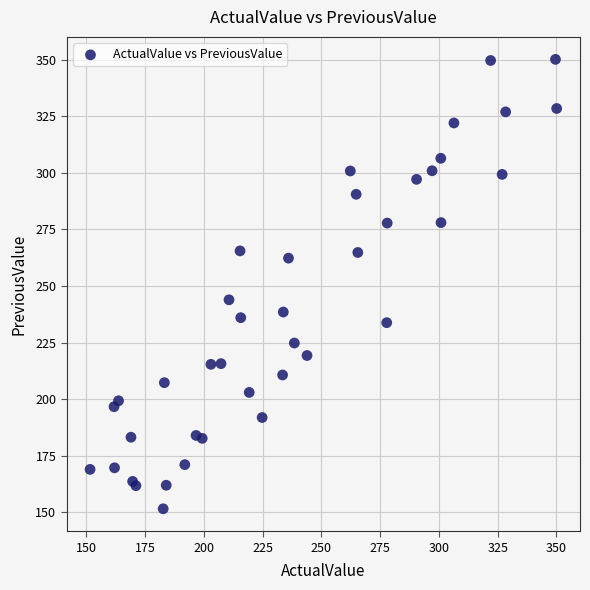

What Y value in the scatter plot is closest to 250?

243.9